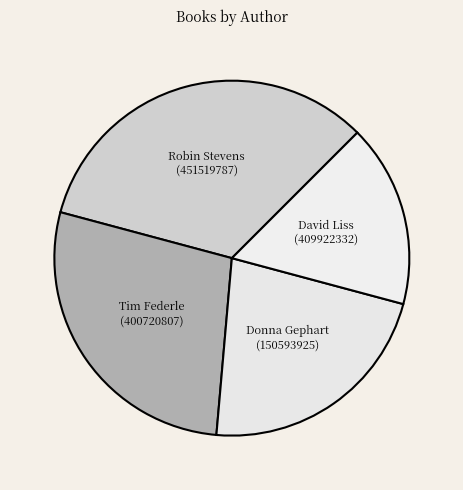

Is there a majority slice in this chart?

No